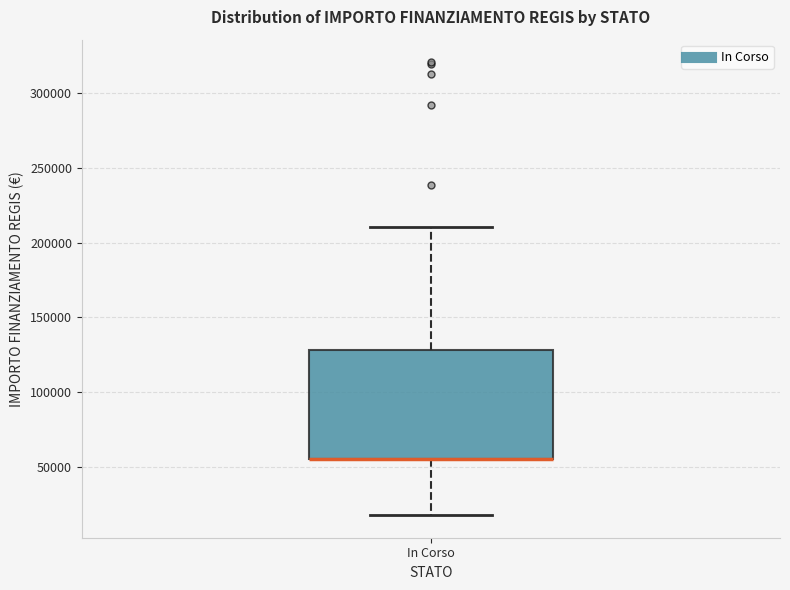

Where is the lower edge of the box for In Corso on the y-axis? The values are not printed on the chart, so give them approximately, as read against the axis.

55000